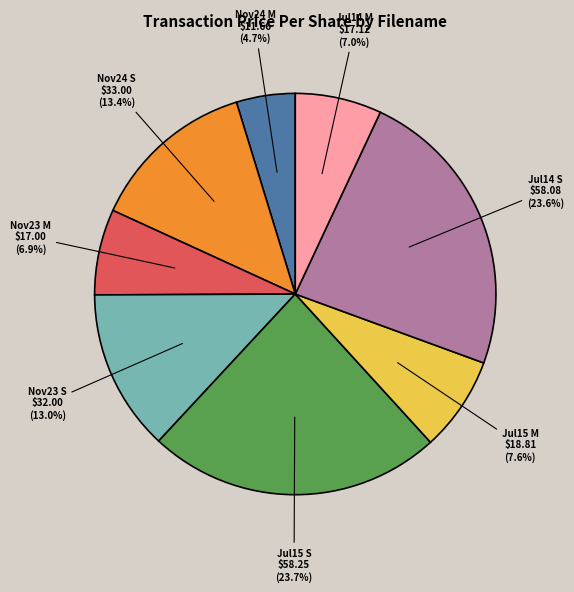

Is there a majority slice in this chart?

No